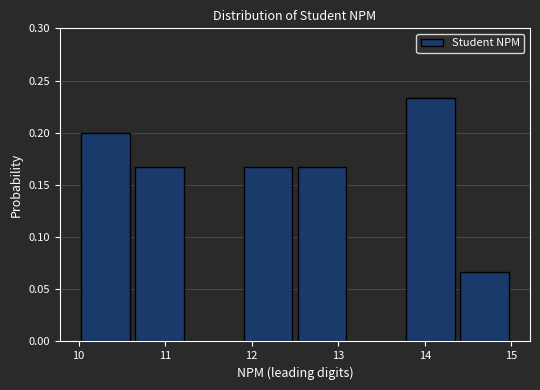

Reading left to right, list every bar in this chart as the range it spans on the x-axis followed by its height. Neither the bar edges nor the heights are printed on the chart, so give them approximately, as read against the axes.

10.0 to 10.6: 0.200
10.6 to 11.3: 0.165
11.3 to 11.9: 0
11.9 to 12.5: 0.165
12.5 to 13.1: 0.165
13.1 to 13.8: 0
13.8 to 14.4: 0.235
14.4 to 15.0: 0.065